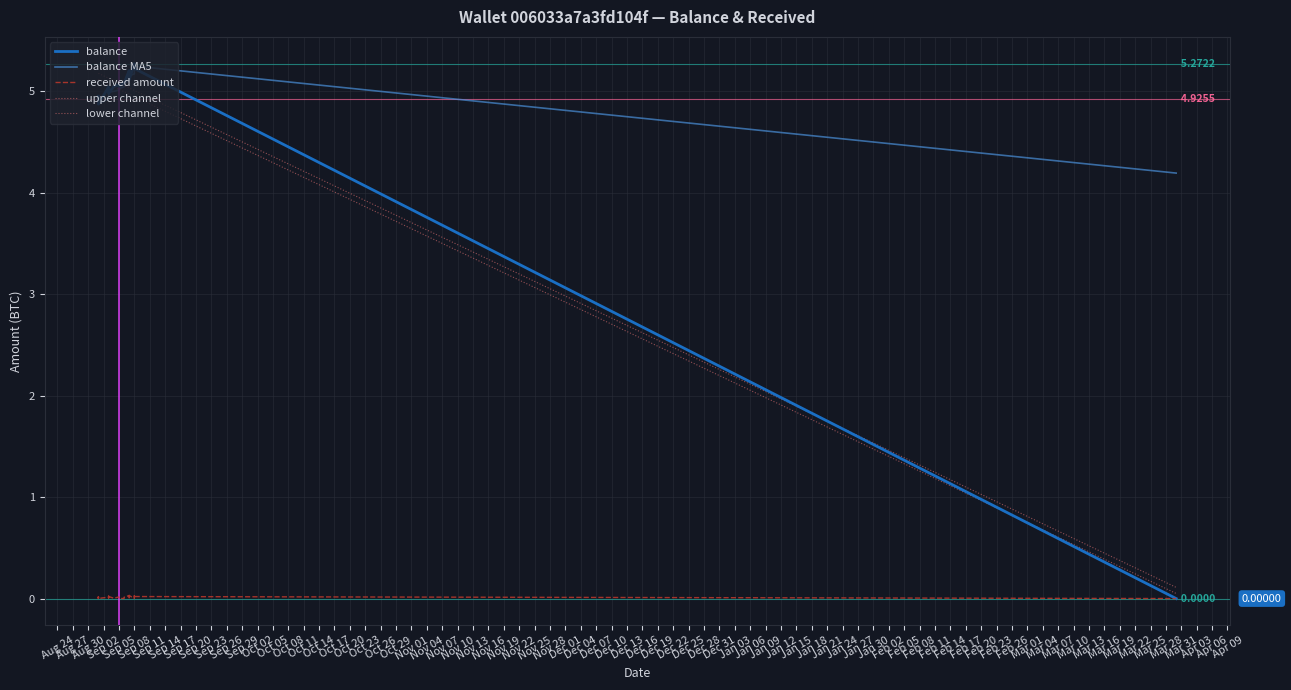

What is the sum of all received amount values?

0.4